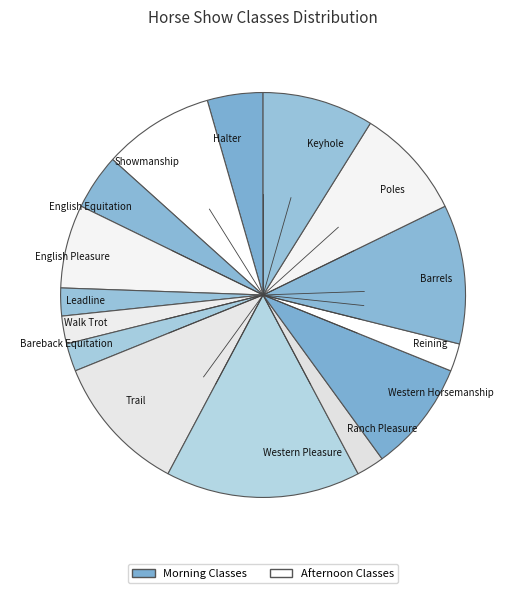

Is there a majority slice in this chart?

No